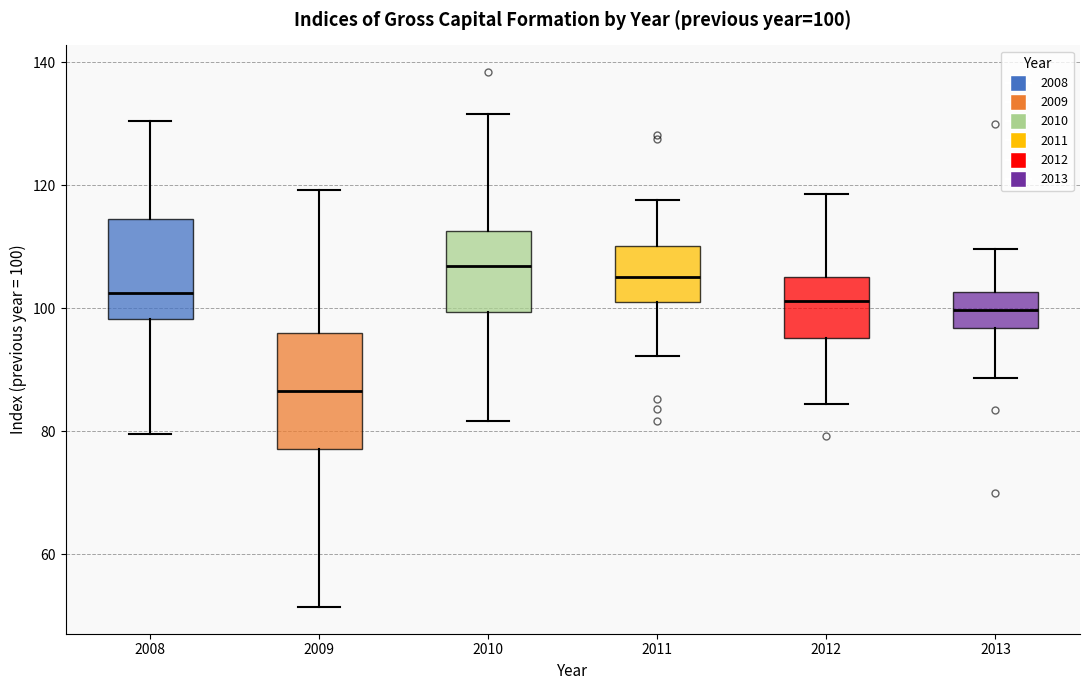

Which box has the lowest median line?

2009